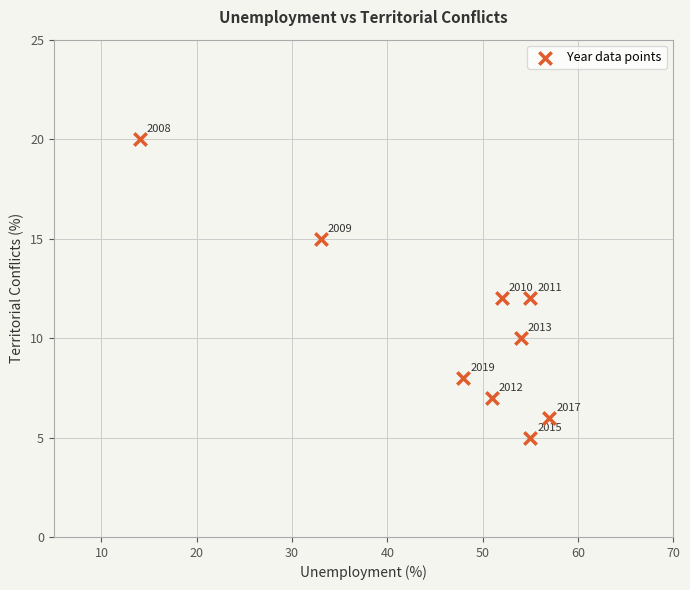

What Y value in the scatter plot is closest to 12?

12